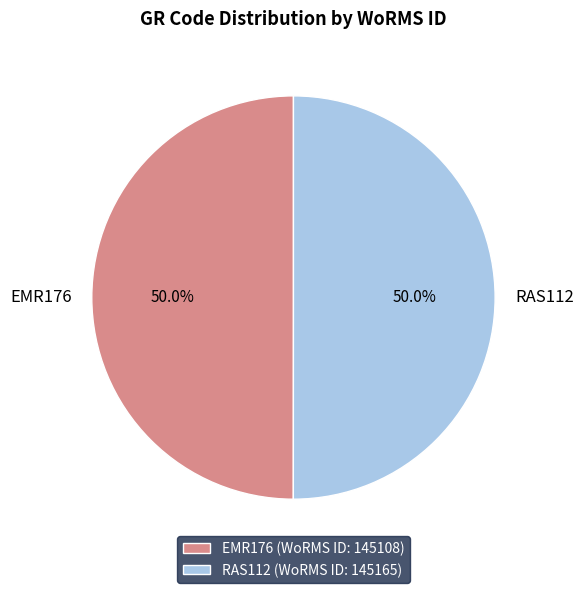

What percentage is the EMR176 slice, to the nearest percent?

50%